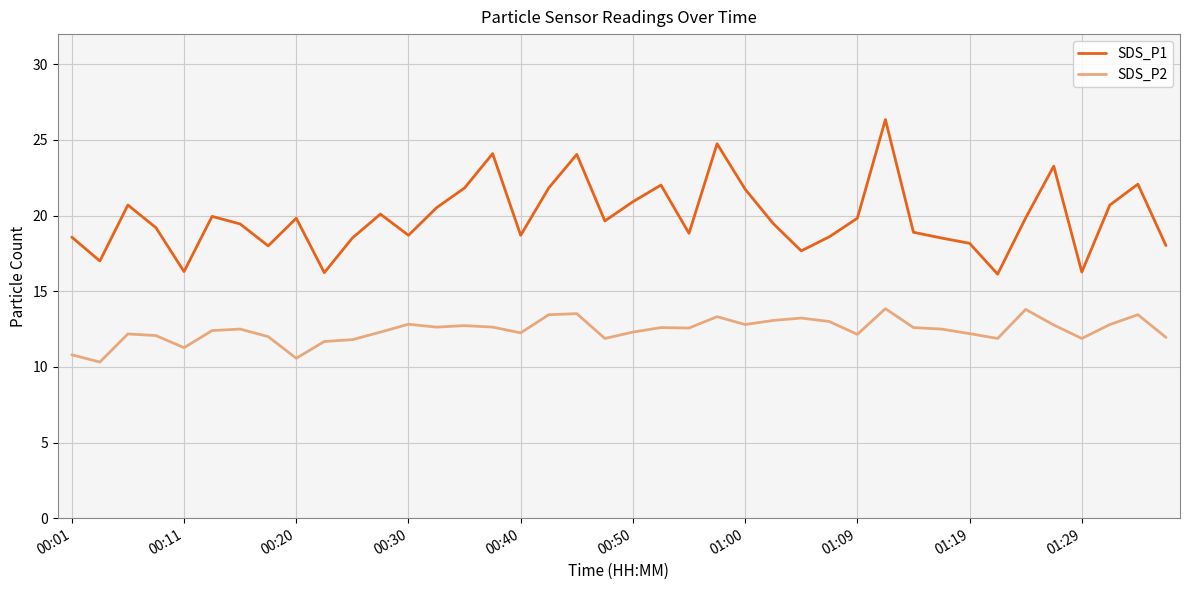

What is the lowest value of the SDS_P1 series?

16.1